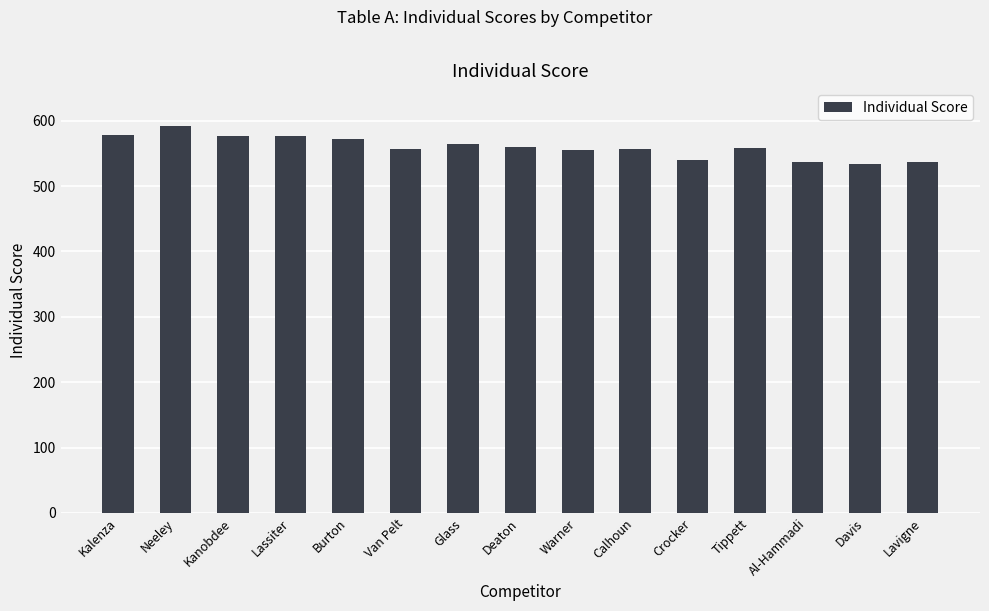

Does the chart contain any negative values?

No